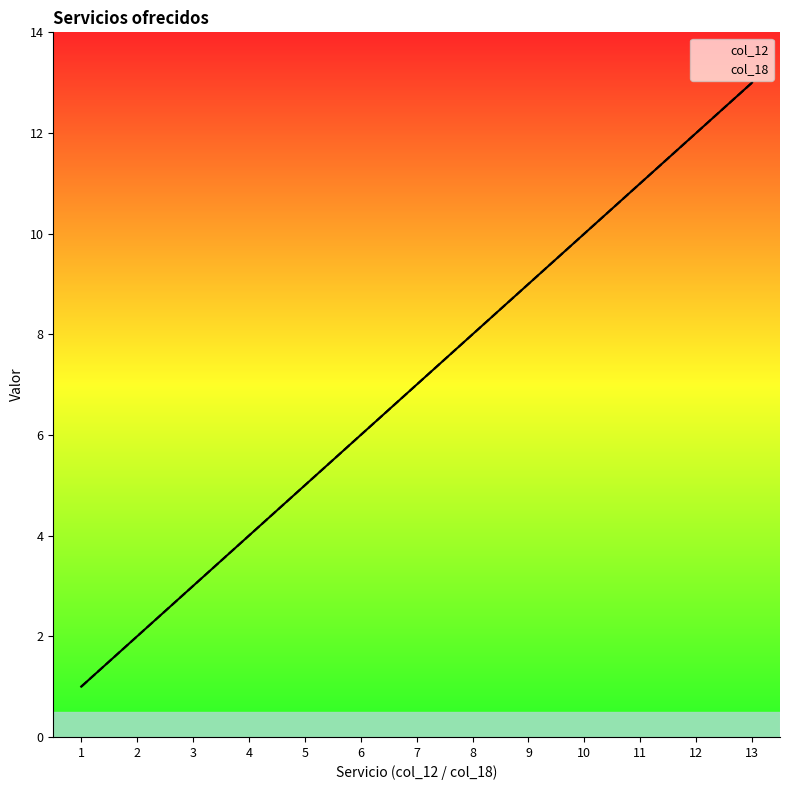

Reading right to left, what are all the values shown in this chart?

col_12: 13=13	12=12	11=11	10=10	9=9	8=8	7=7	6=6	5=5	4=4	3=3	2=2	1=1
col_18: 13=13	12=12	11=11	10=10	9=9	8=8	7=7	6=6	5=5	4=4	3=3	2=2	1=1